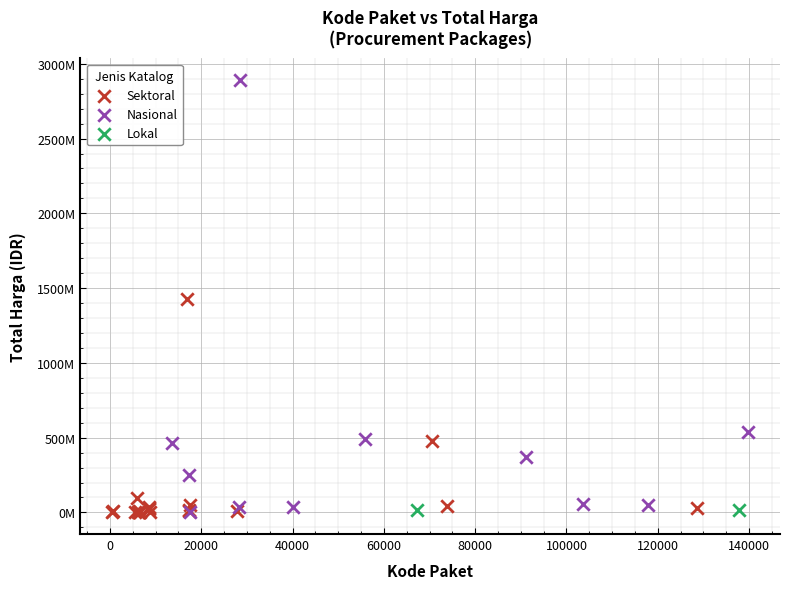

Which series reaches the maximum Y coordinate?

Nasional